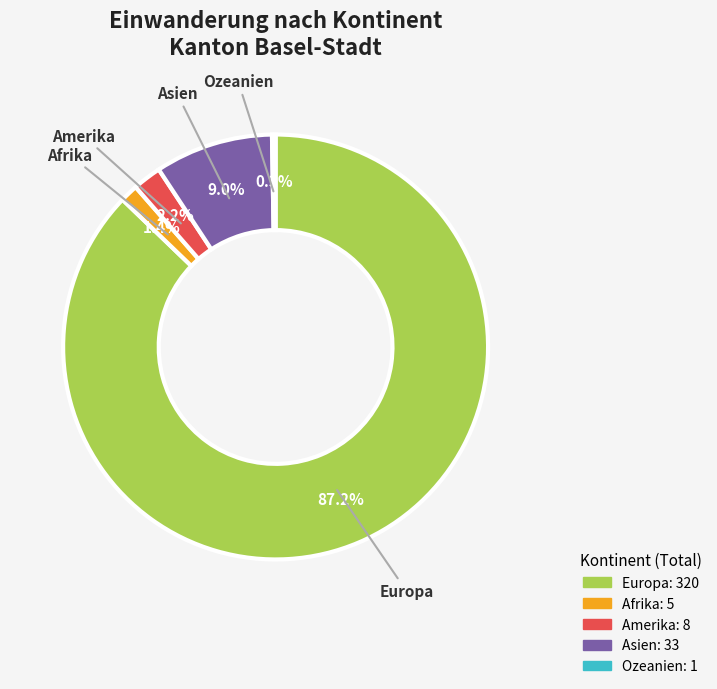

Does any single category account for the majority?

Yes